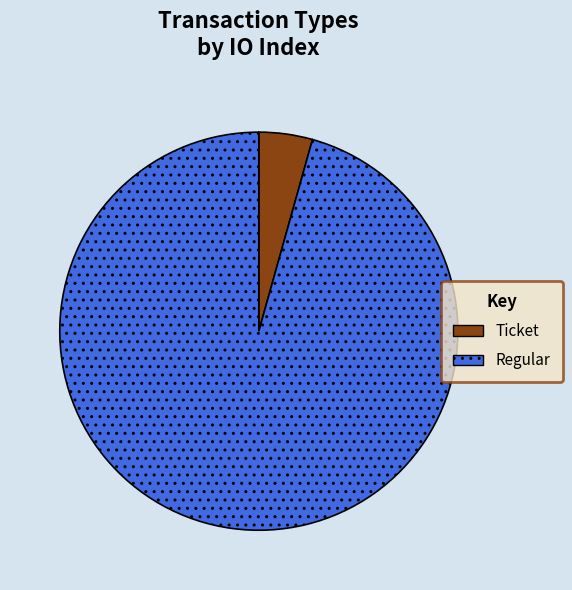

Rank the categories by value from highest to lowest.

Regular, Ticket